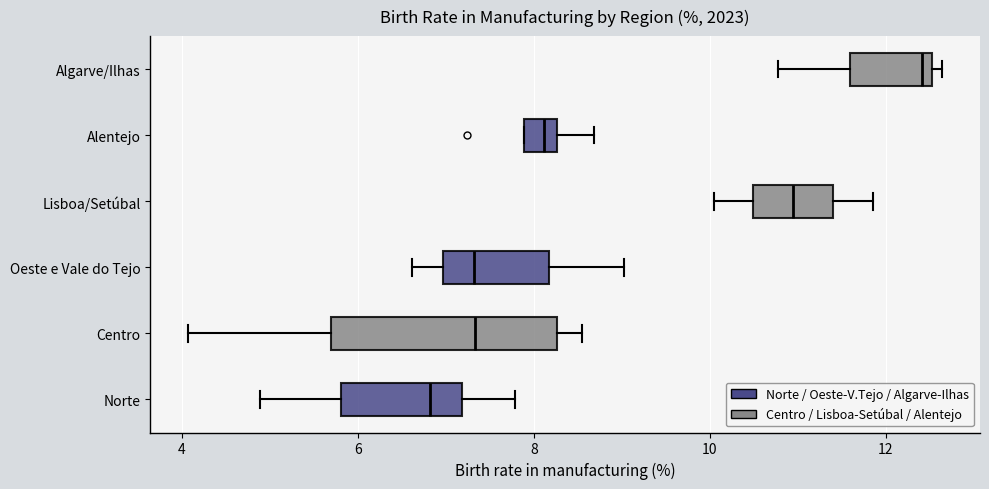

Which box's median line is the furthest to the right?

Algarve/Ilhas